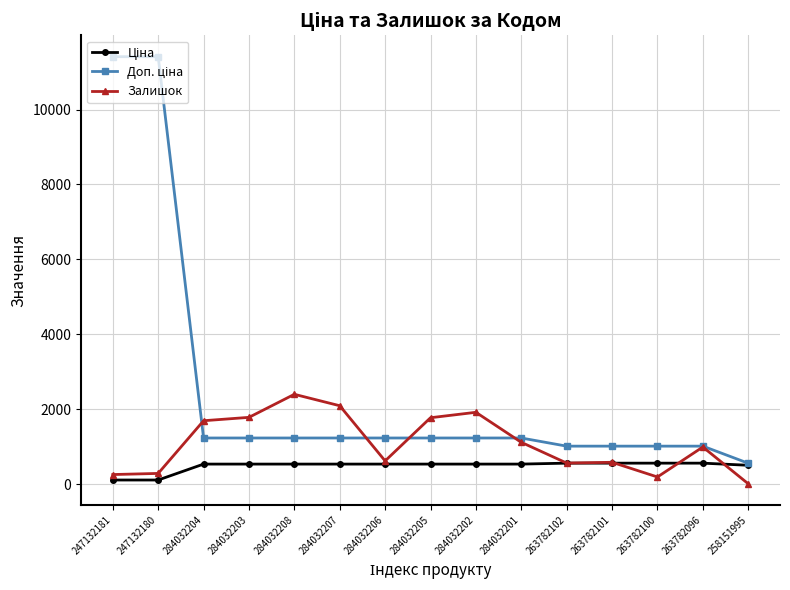

What is the label of the 11th point from the left?

263782102